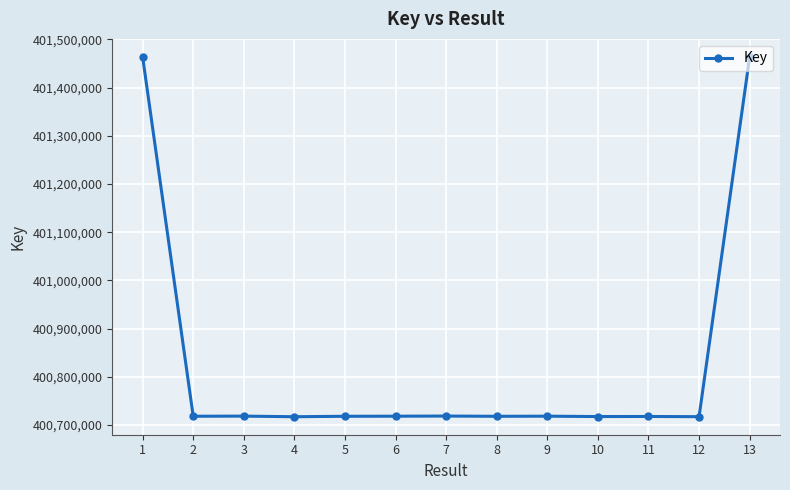

True or false: there are more than 1 points higher than both neighbors.

True